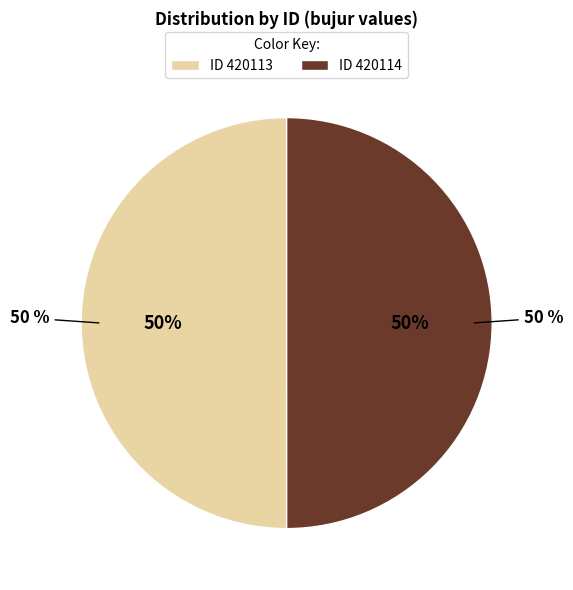

Which category has the smallest portion of the pie?

420114